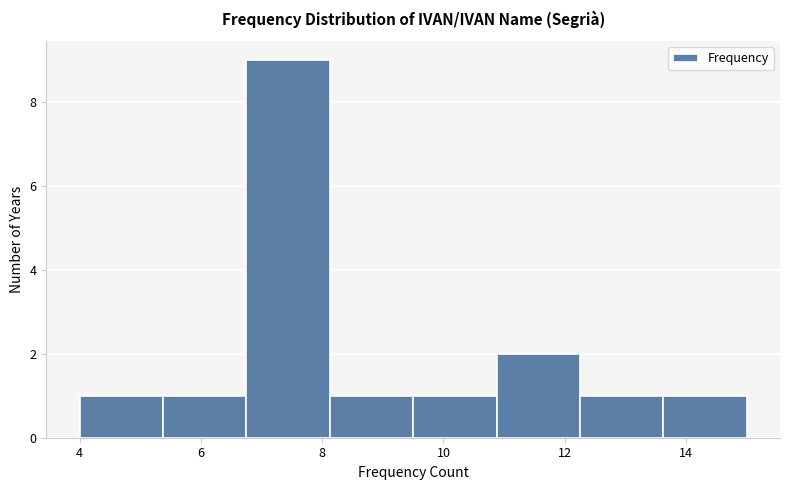

Over which range of the x-axis is the bar tallest?

6.8 to 8.2